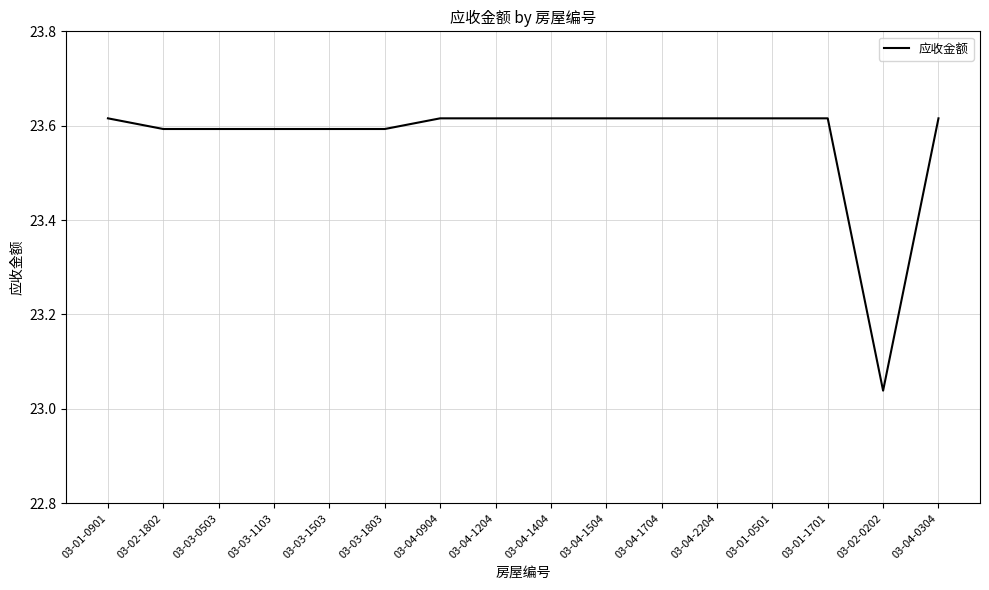

What is the difference between the maximum and minimum values?

0.6